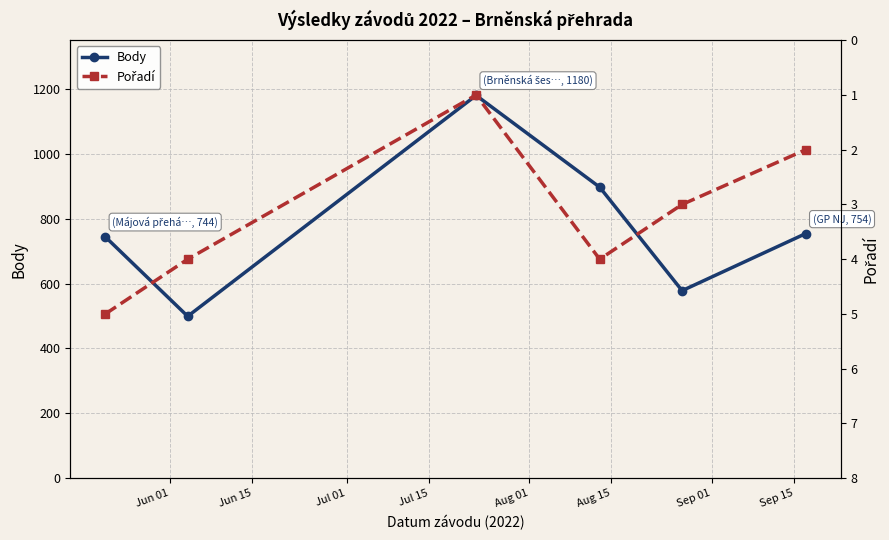

How many interior local peaks does the Body series have?

1